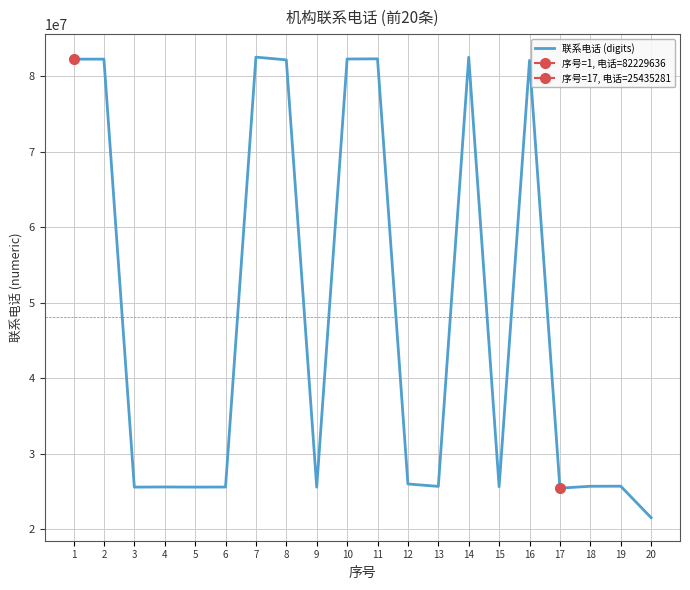

What is the value of the 7th point from the left?

82495104